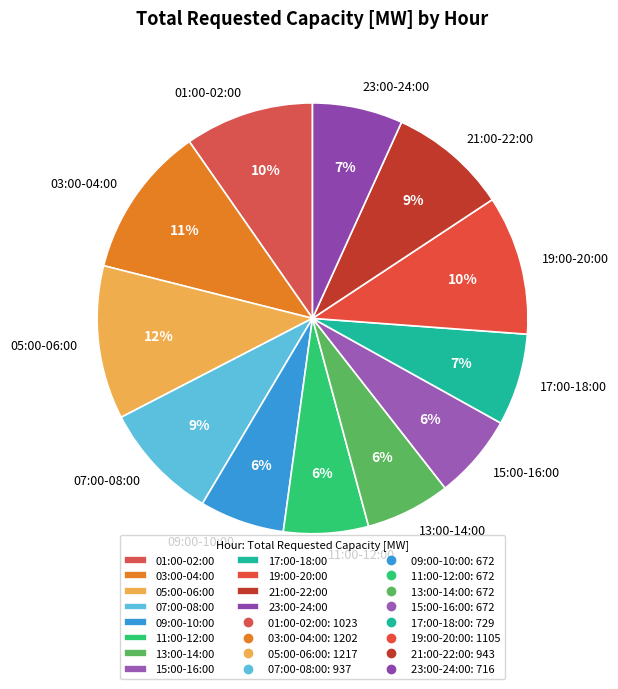

Does 01:00-02:00 represent more than half of the total?

No